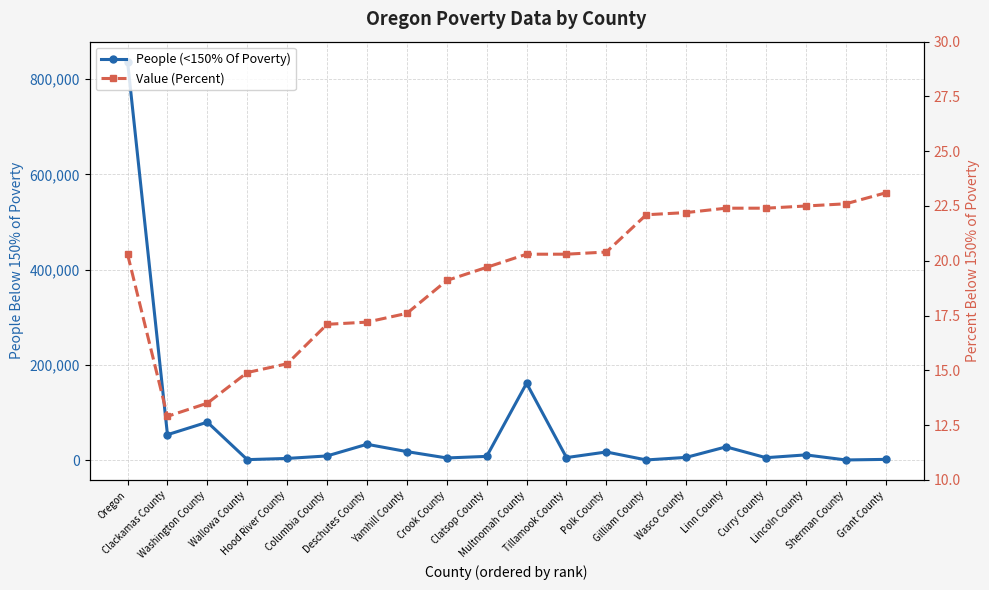

Is it true that Value (Percent) equals 20.4 at Polk County?

True